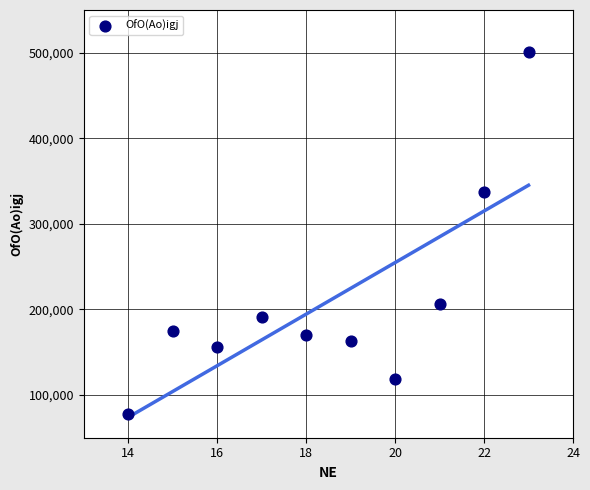

What is the range of Y values (max minus min)?

422677